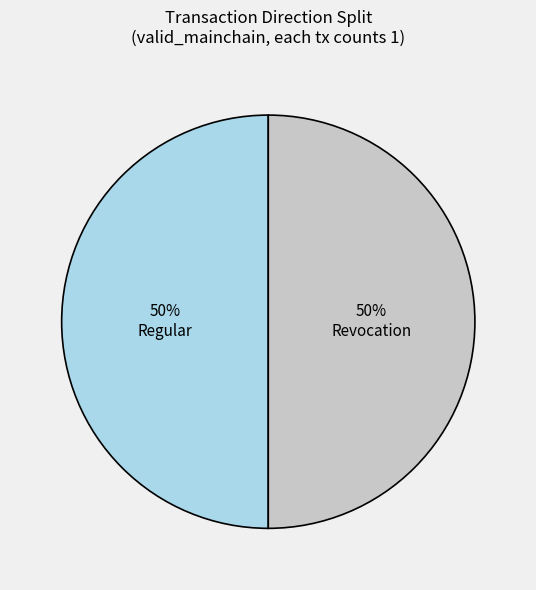

To the nearest percent, what is the average slice percentage?

50%